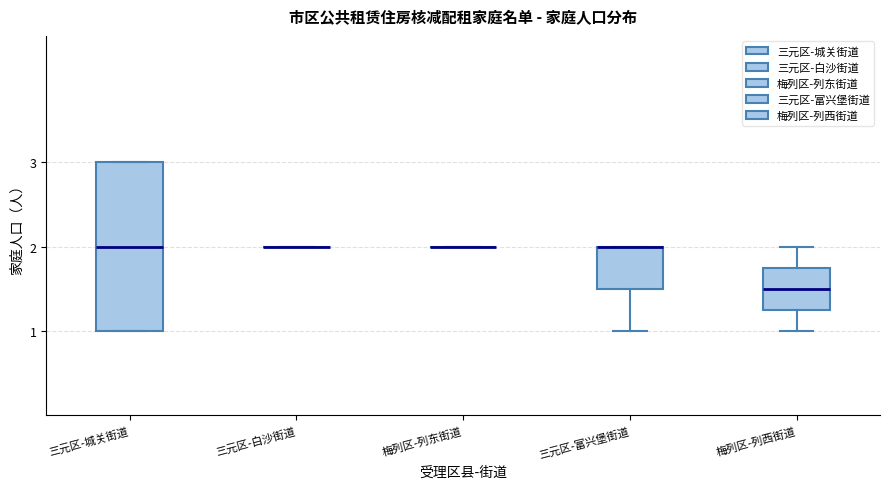

Reading left to right, transcribe this box plot: for each box, give where its median line is, the range the box spans, and where its two whiskers end, as read against the y-axis. The values are not printed on the chart, so give them approximately, as read against the axis.

三元区-城关街道: median 2.0, box 1.0 to 3.0, whiskers 1.0 to 3.0
三元区-白沙街道: box collapsed to a line at 2.0, whiskers 2.0 to 2.0
梅列区-列东街道: box collapsed to a line at 2.0, whiskers 2.0 to 2.0
三元区-富兴堡街道: median 2.0 (drawn on the box's upper edge), box 1.5 to 2.0, whiskers 1.0 to 2.0
梅列区-列西街道: median 1.5, box 1.3 to 1.8, whiskers 1.0 to 2.0